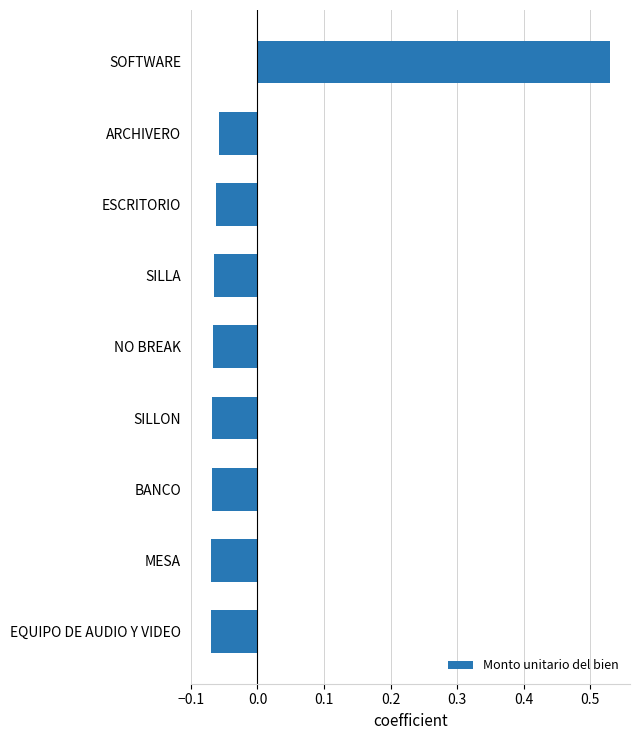

The value at NO BREAK is -0.0. True or false?

False